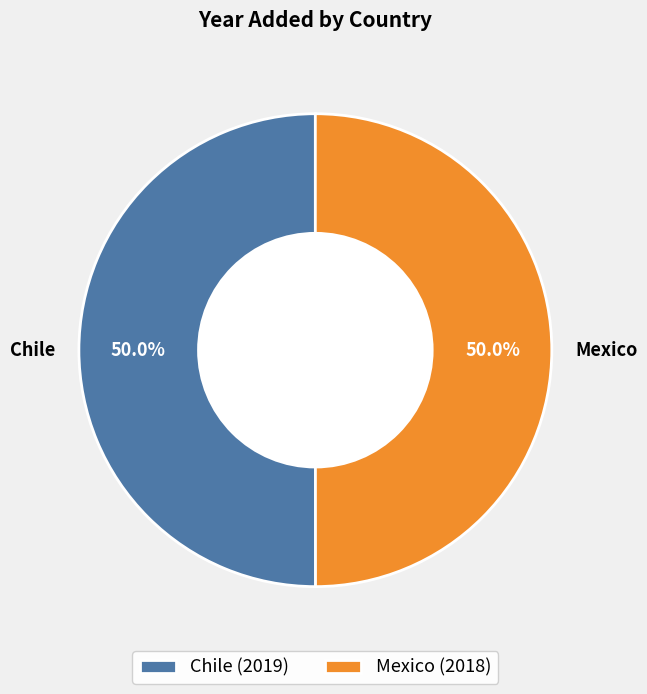

Is the sum of Chile and Mexico greater than half?

Yes